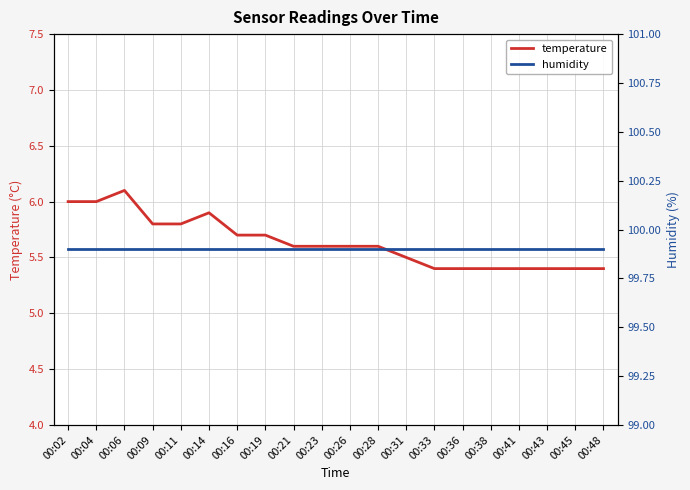

How many lines are shown in the chart?

2